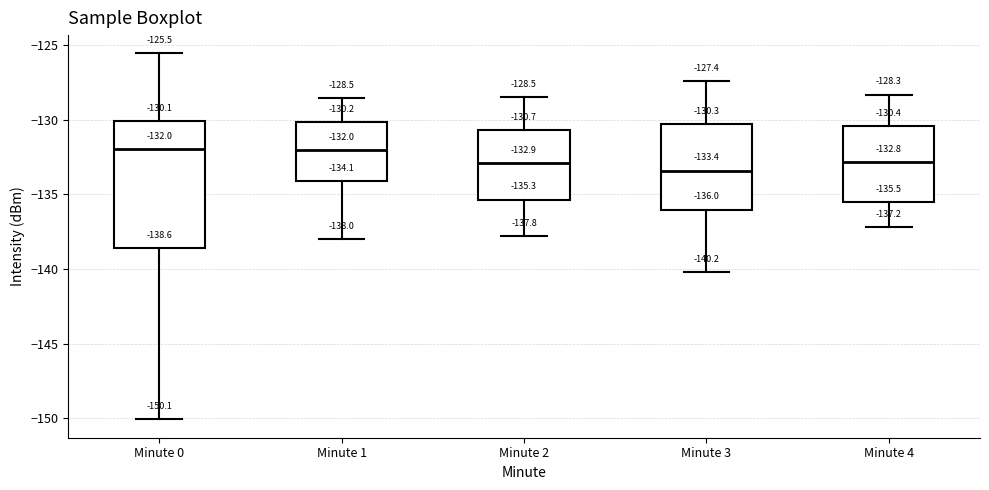

Which box's median line is the lowest?

Minute 3